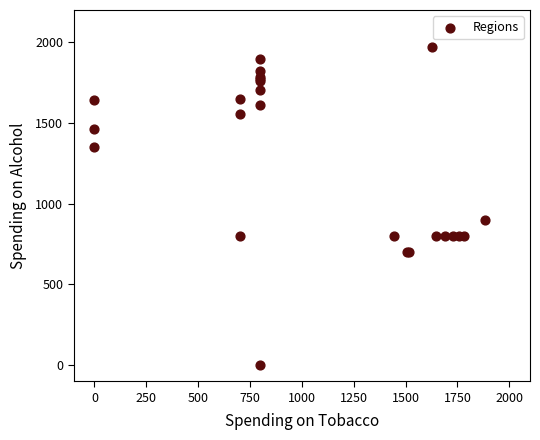

What Y value in the scatter plot is closest to 985?

900